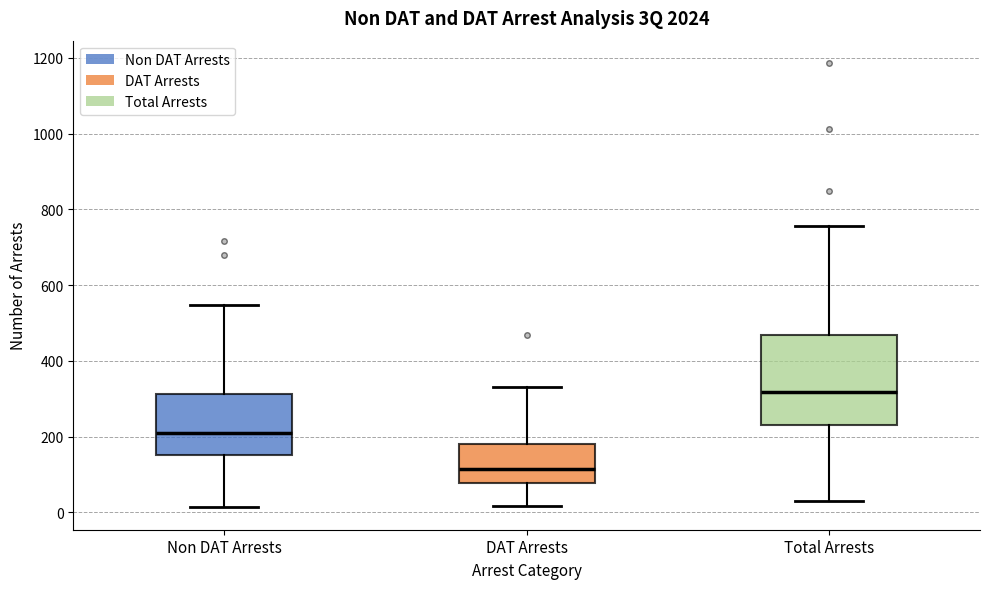

Comparing the boxes themselves (not the whiskers), which one is the tallest?

Total Arrests